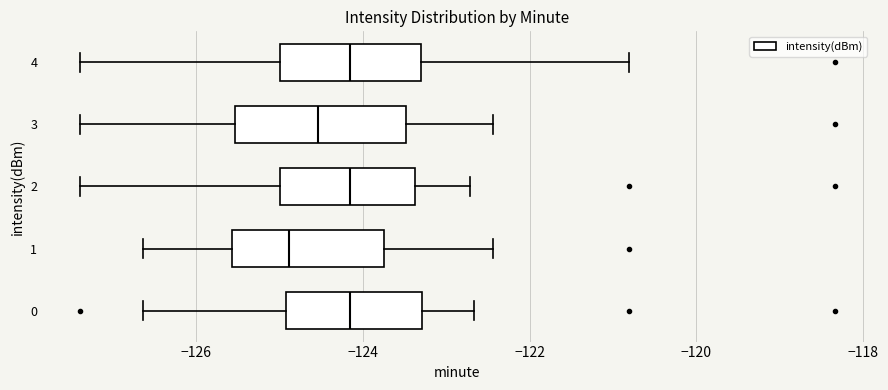

Where is the left edge of the box at y = 0 on the x-axis? The values are not printed on the chart, so give them approximately, as read against the axis.

-125.0